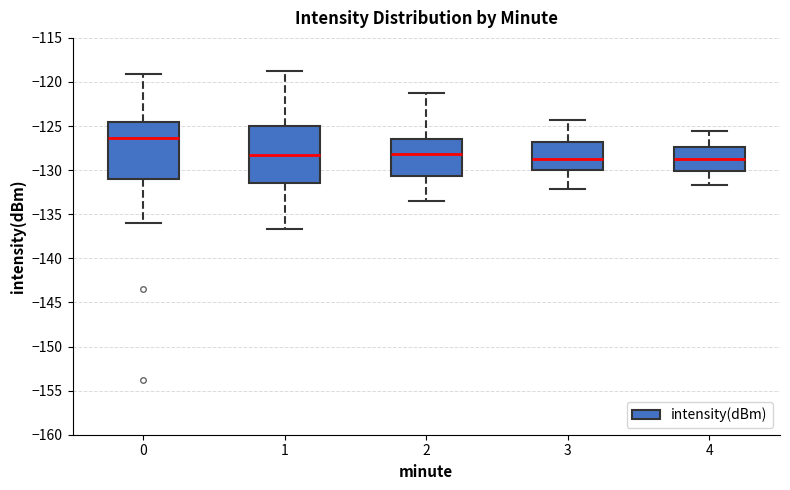

Where does the upper whisker of the box at x = 0 end on the y-axis? The values are not printed on the chart, so give them approximately, as read against the axis.

-119.0